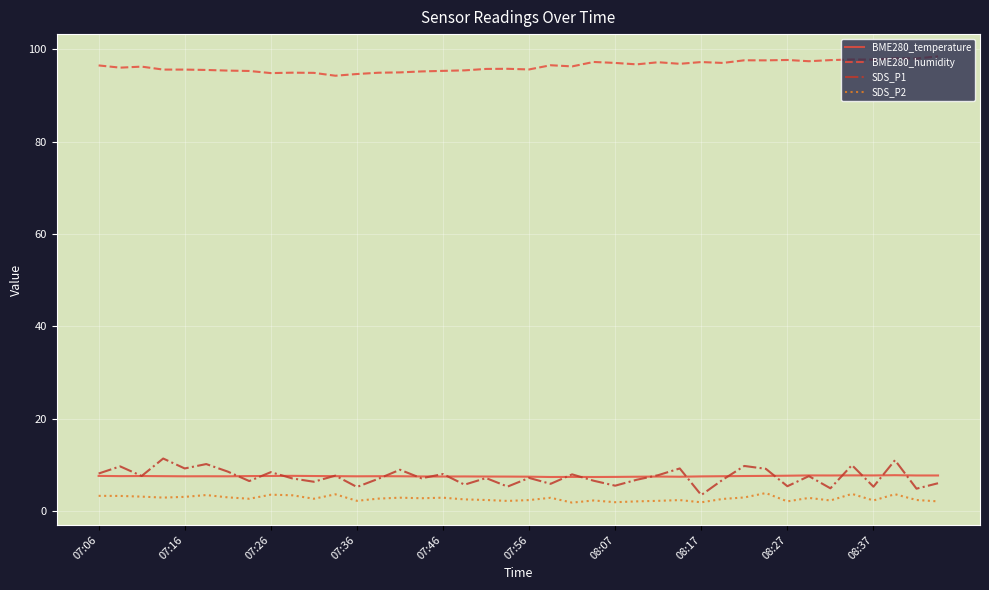

What is the maximum value for BME280_temperature?

7.8